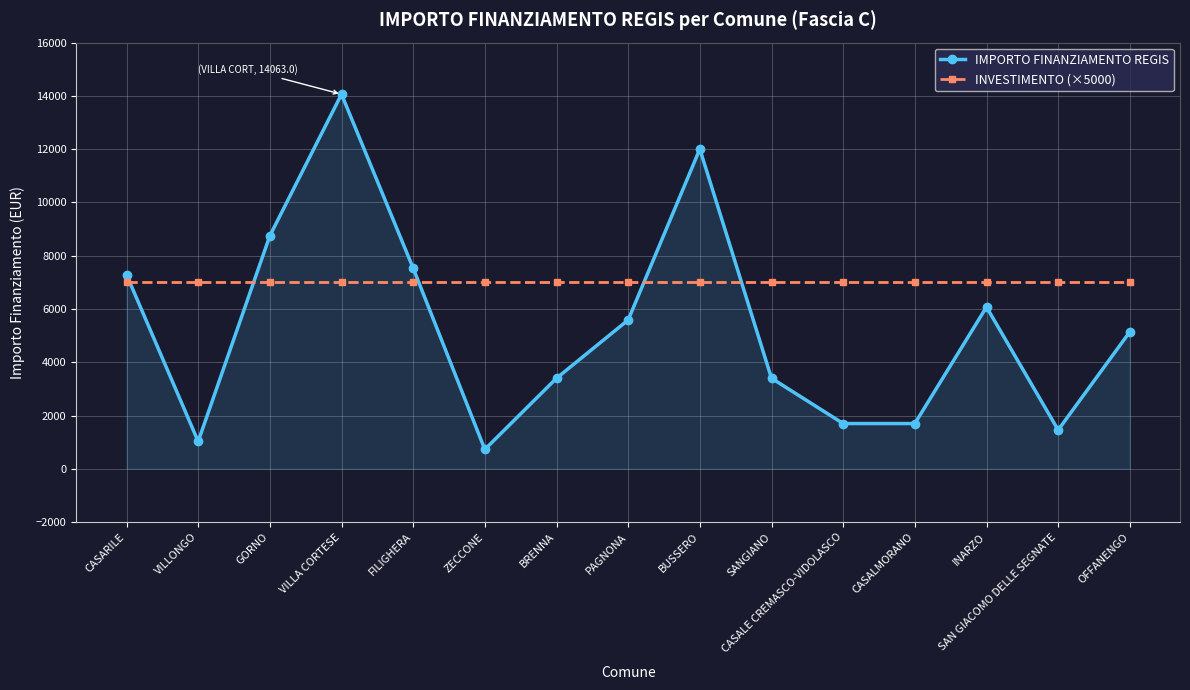

Where does the IMPORTO FINANZIAMENTO REGIS series first go above 5145?

CASARILE